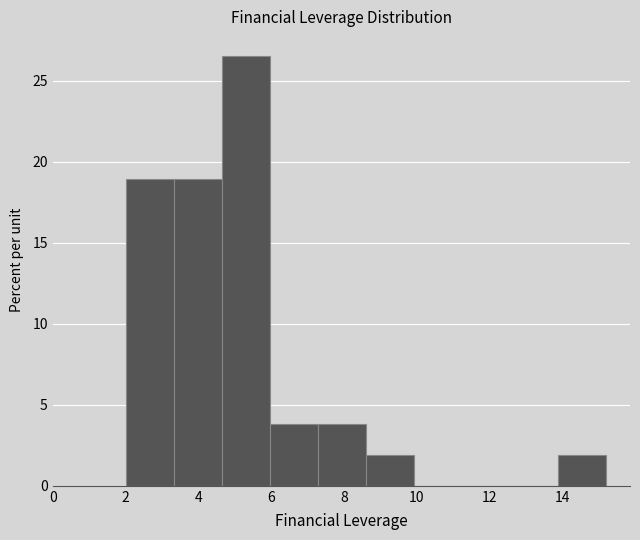

Reading left to right, list every bar in this chart as the range it spans on the x-axis followed by its height. Neither the bar edges nor the heights are printed on the chart, so give them approximately, as read against the axes.

2.0 to 3.4: 19.0
3.4 to 4.6: 19.0
4.6 to 6.0: 26.5
6.0 to 7.2: 4.0
7.2 to 8.6: 4.0
8.6 to 10.0: 2.0
10.0 to 11.2: 0
11.2 to 12.6: 0
12.6 to 13.8: 0
13.8 to 15.2: 2.0